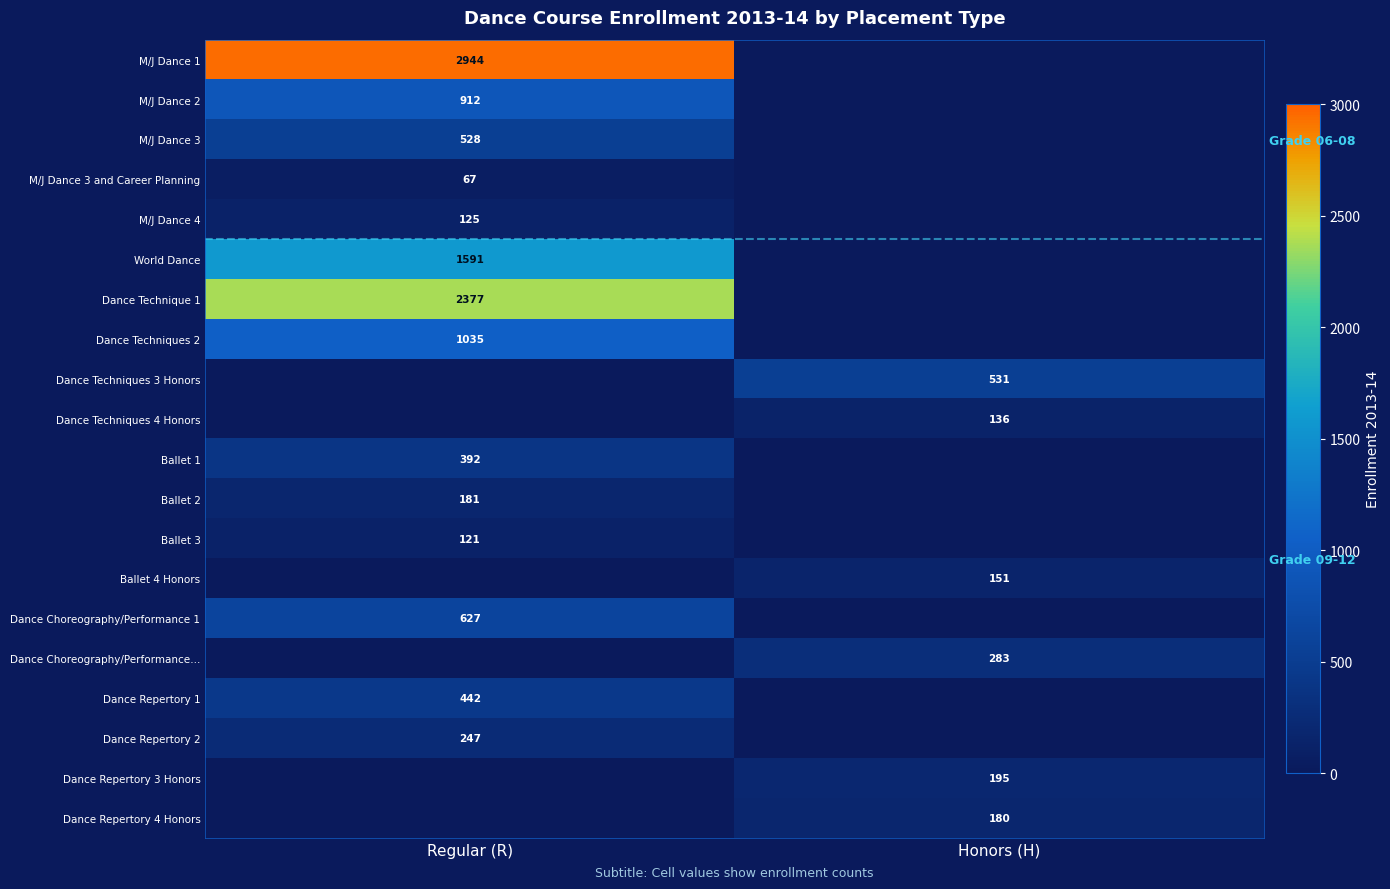

The Ballet 4 Honors series shows 68 at Regular (R). True or false?

False